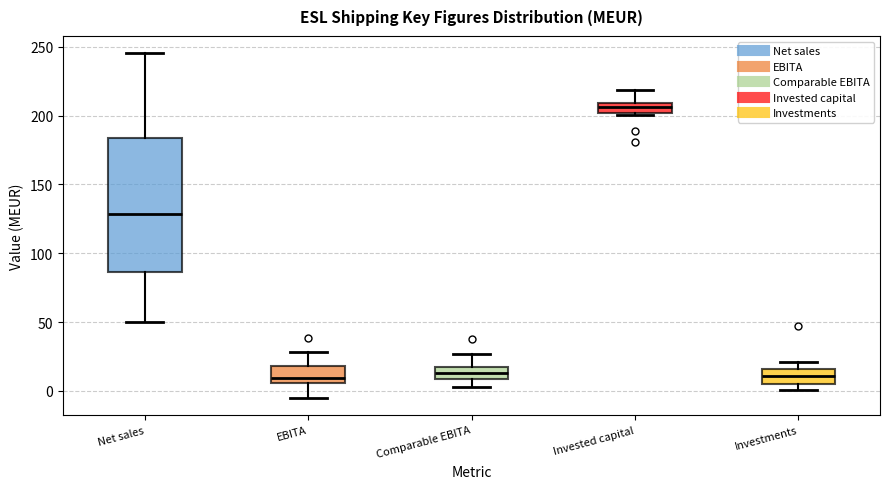

Which box is the tallest, from its lower edge to its upper edge?

Net sales